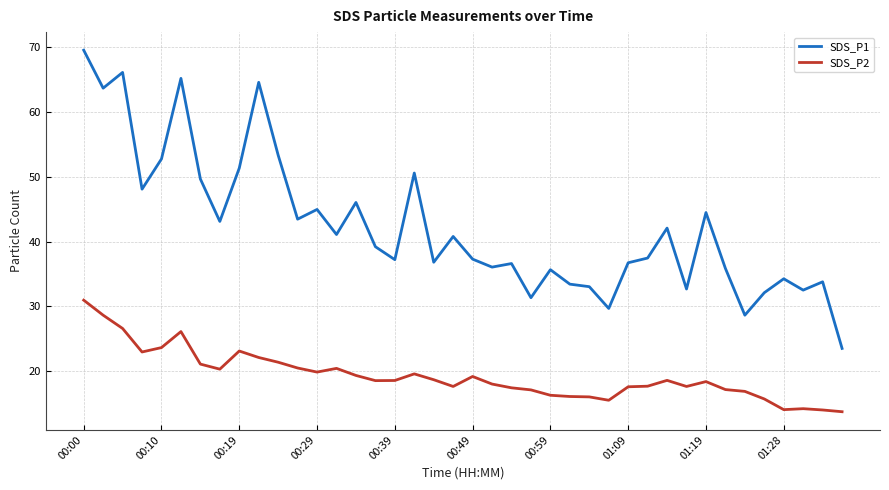

What is the smallest value displayed?

13.7